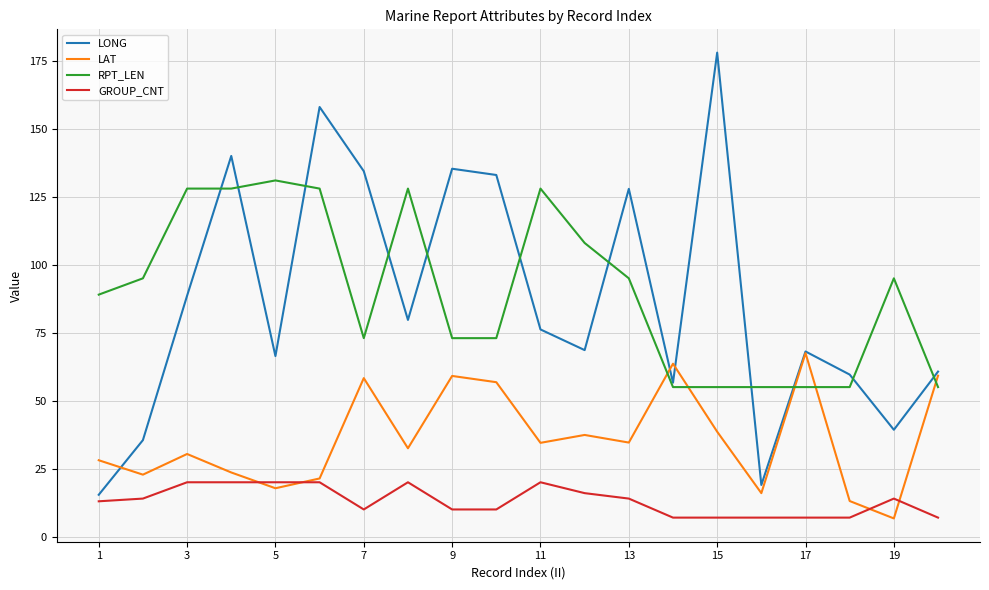

List the series in order of their peak value, lowest first.

GROUP_CNT, LAT, RPT_LEN, LONG